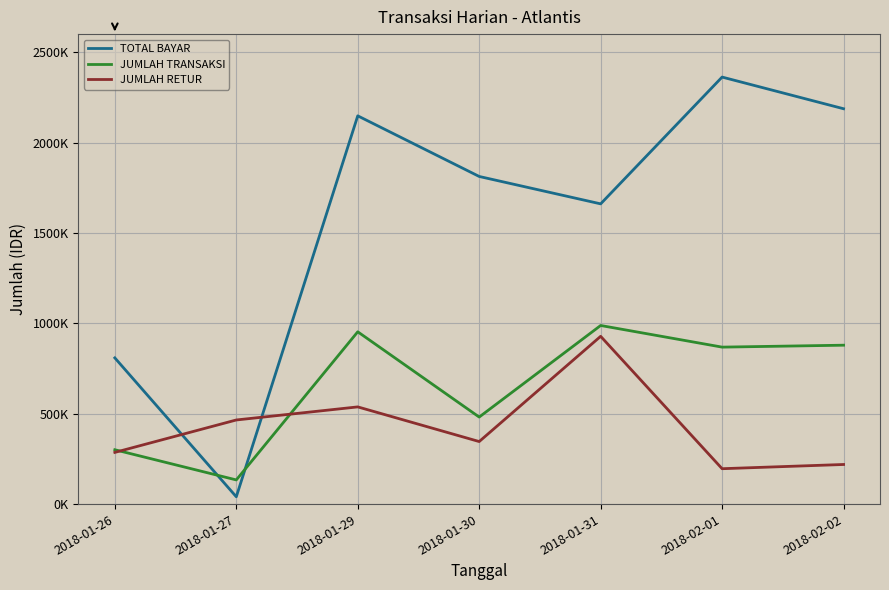

What are all the series names shown in the legend?

TOTAL BAYAR, JUMLAH TRANSAKSI, JUMLAH RETUR